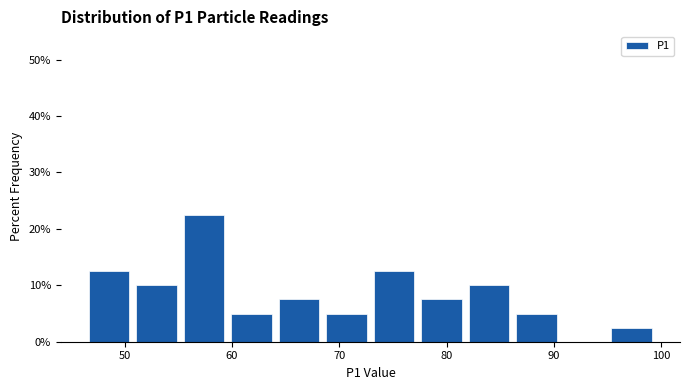

Reading left to right, transcribe this chart: for each bar, give the range it covers on the x-axis and its height. Neither the bar edges nor the heights are printed on the chart, so give them approximately, as read against the axes.

47 to 51: 13
51 to 56: 10
56 to 60: 23
60 to 64: 5
64 to 69: 8
69 to 73: 5
73 to 78: 13
78 to 82: 8
82 to 87: 10
87 to 91: 5
91 to 95: 0
95 to 100: 3